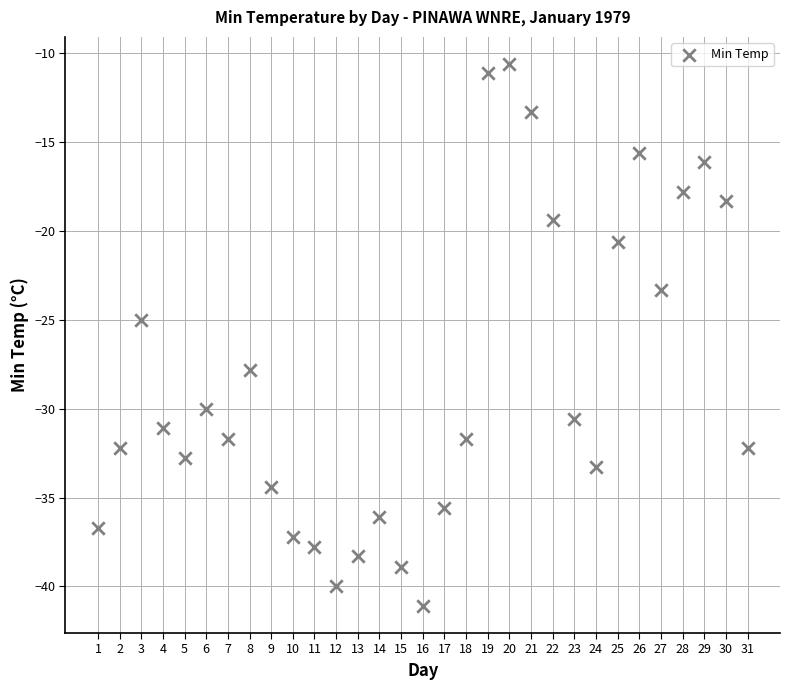

What is the range of X values (max minus min)?

30.0